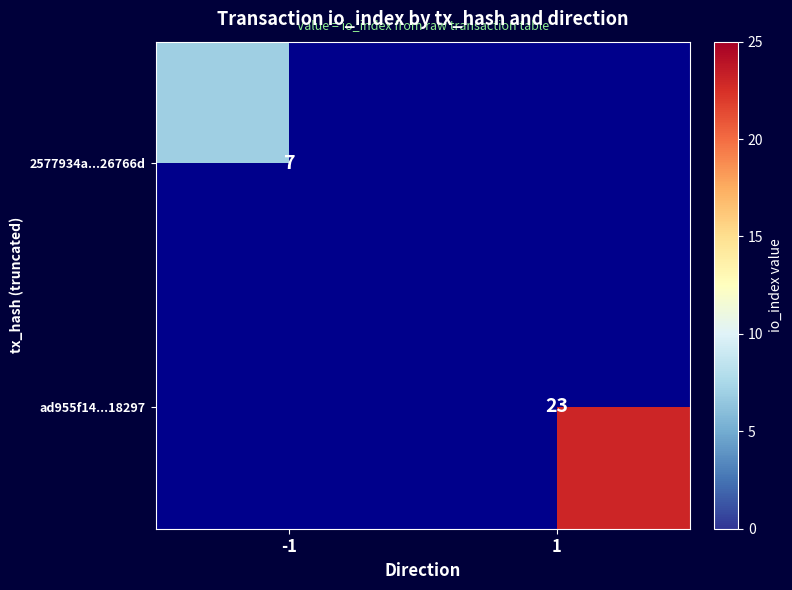

The value of ad955f14...18297 at 1 is 23. True or false?

True